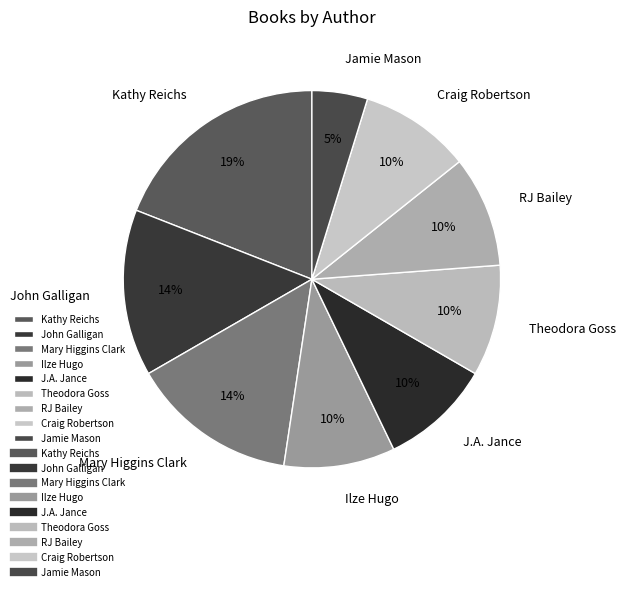

Is it true that Theodora Goss is 10% of the pie?

True